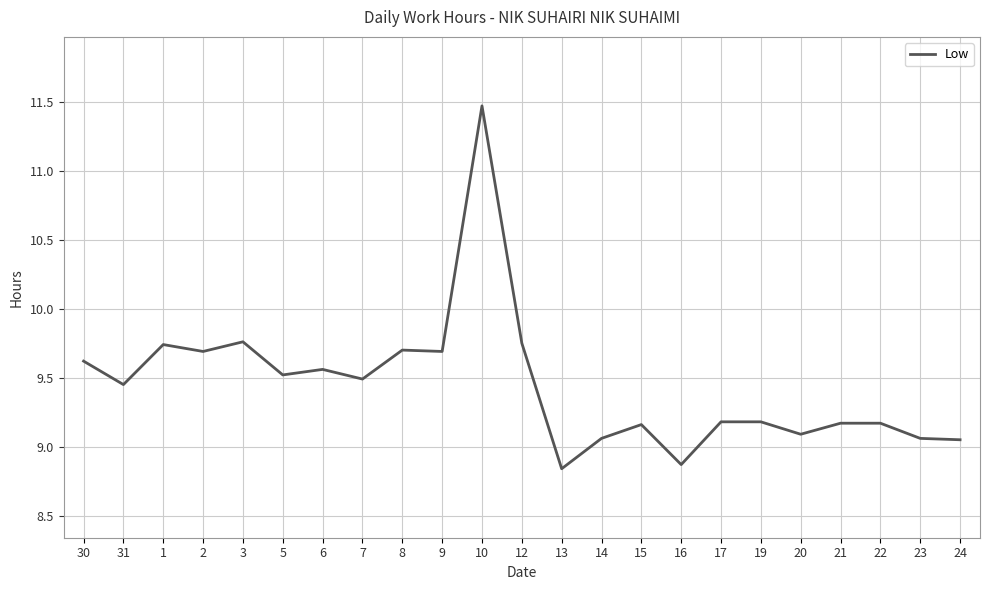

What is the difference between the maximum and minimum values?

2.6